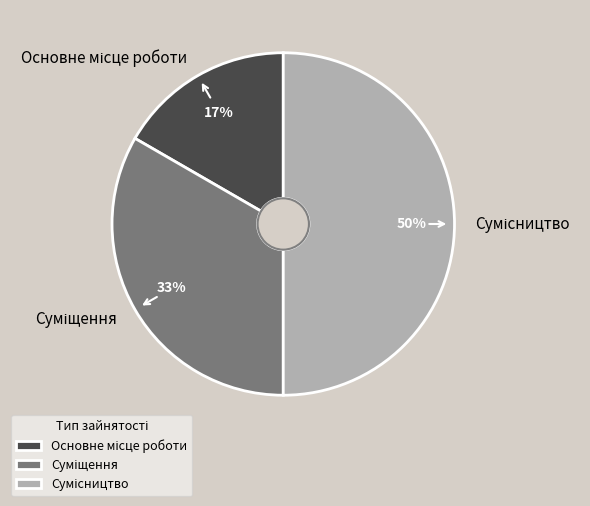

Is it true that Сумісництво is 50% of the pie?

True